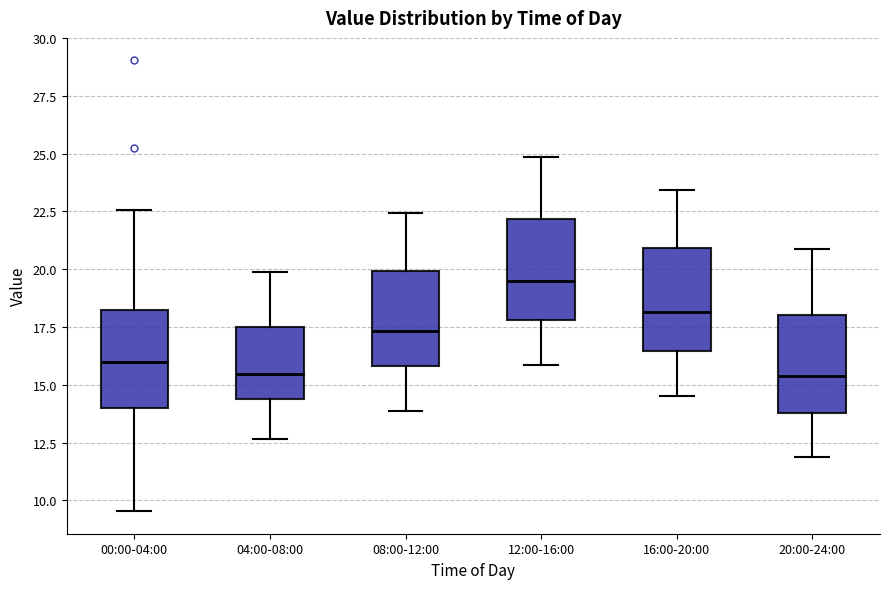

Where does the lower whisker of the box for 08:00-12:00 end on the y-axis? The values are not printed on the chart, so give them approximately, as read against the axis.

14.0